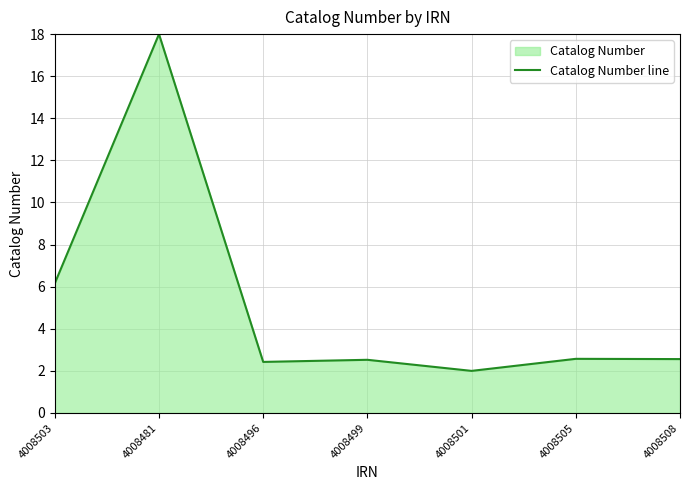

At which category does the data reach its first local peak?

4008481